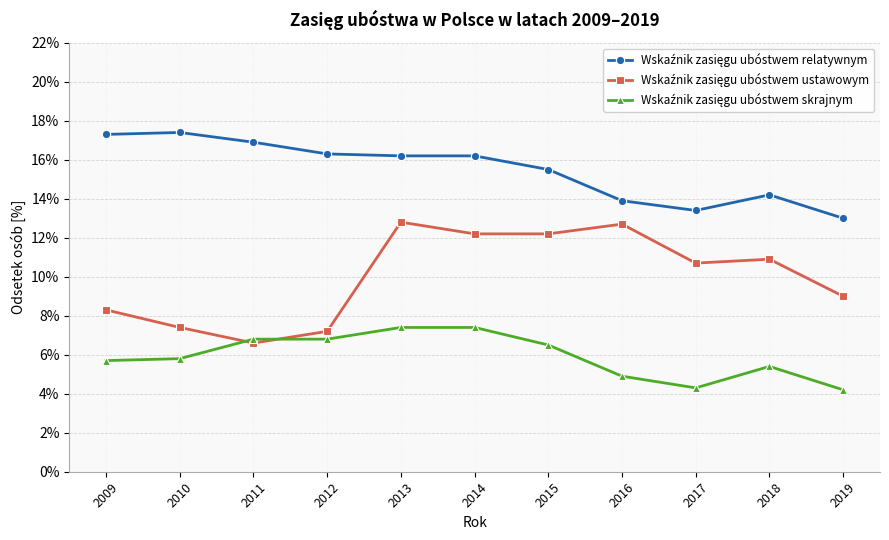

What is the difference between the highest and lowest values at 2013?

8.8